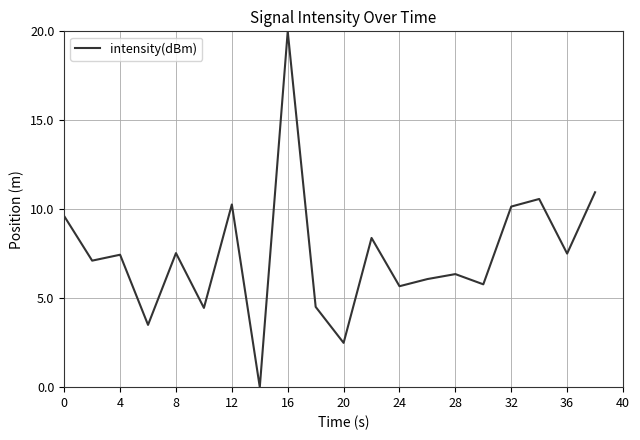

What is the maximum value shown in the chart?

20.0